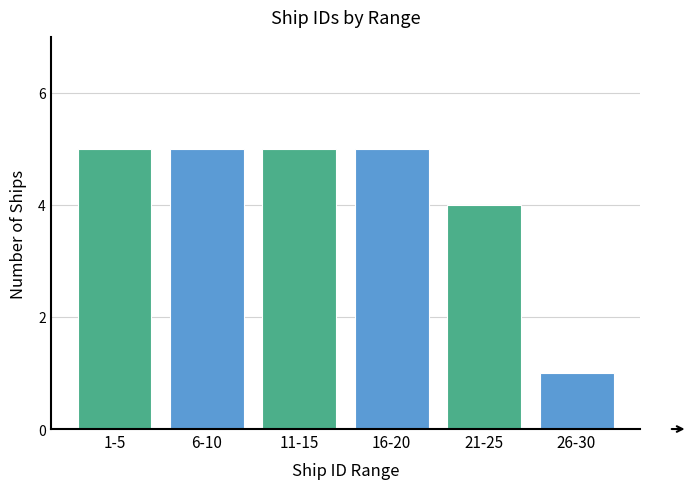

Reading left to right, list all the values displayed in this chart.

5	5	5	5	4	1